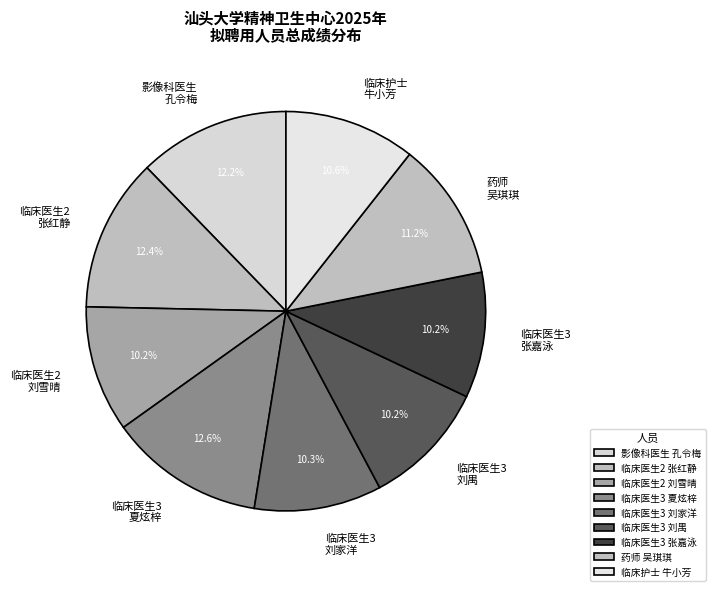

Which has a higher value, 药师 吴琪琪 or 影像科医生 孔令梅?

影像科医生 孔令梅